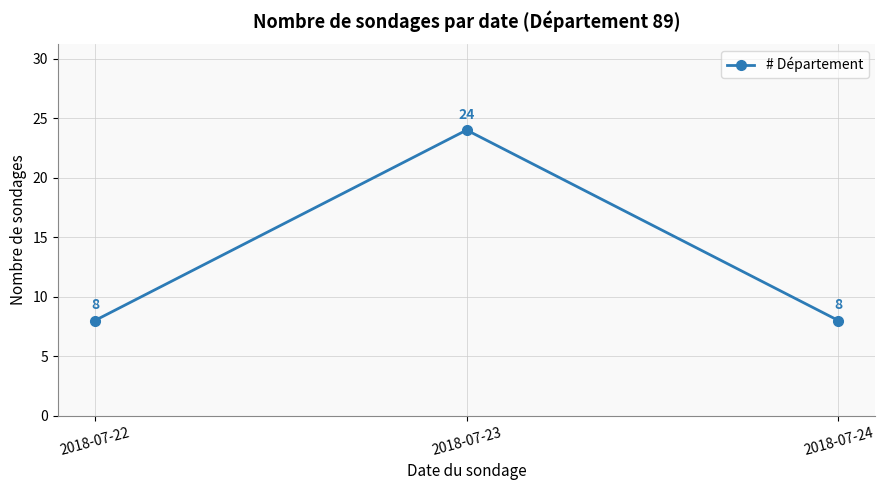

What is the average value?

13